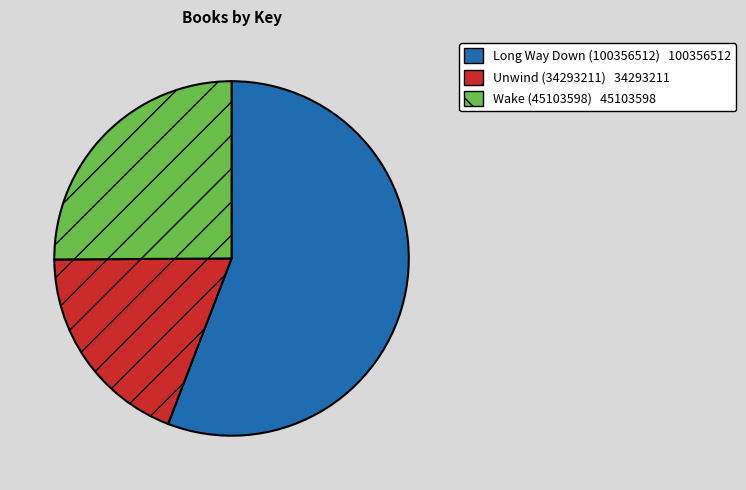

Do Unwind (34293211) and Wake (45103598) together represent more than half of the pie?

No